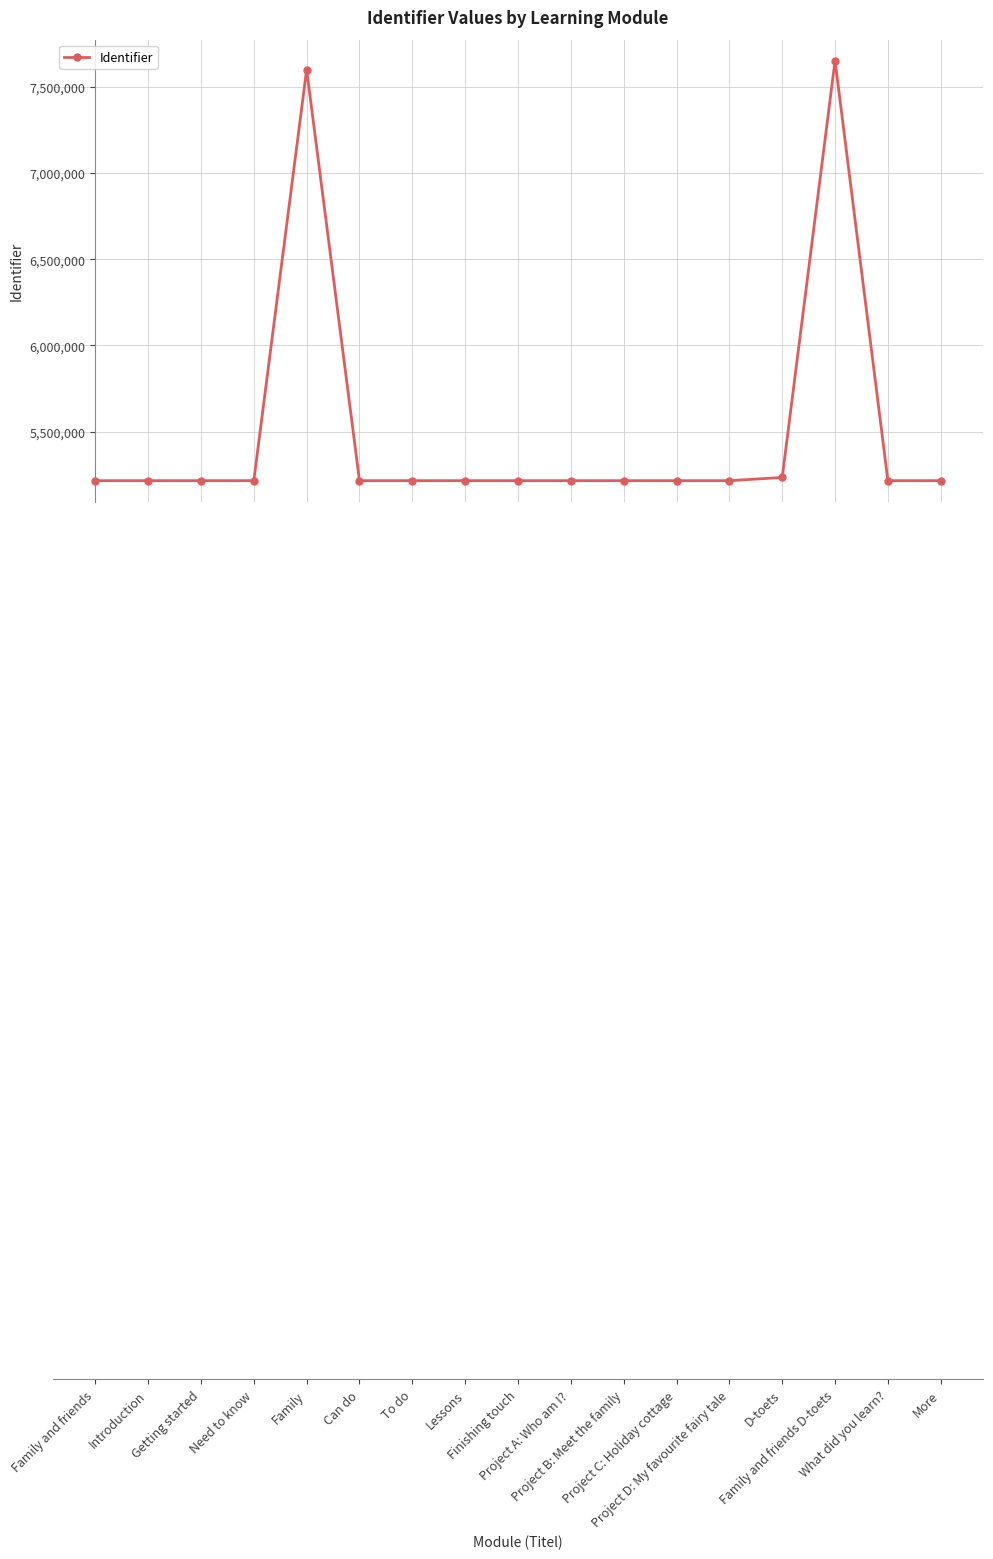

True or false: there are more than 0 points higher than both neighbors.

True